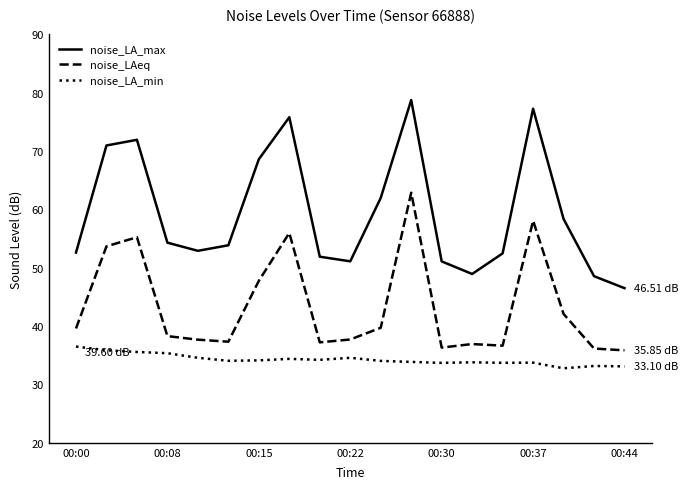

True or false: noise_LA_min and noise_LAeq intersect in this chart.

False